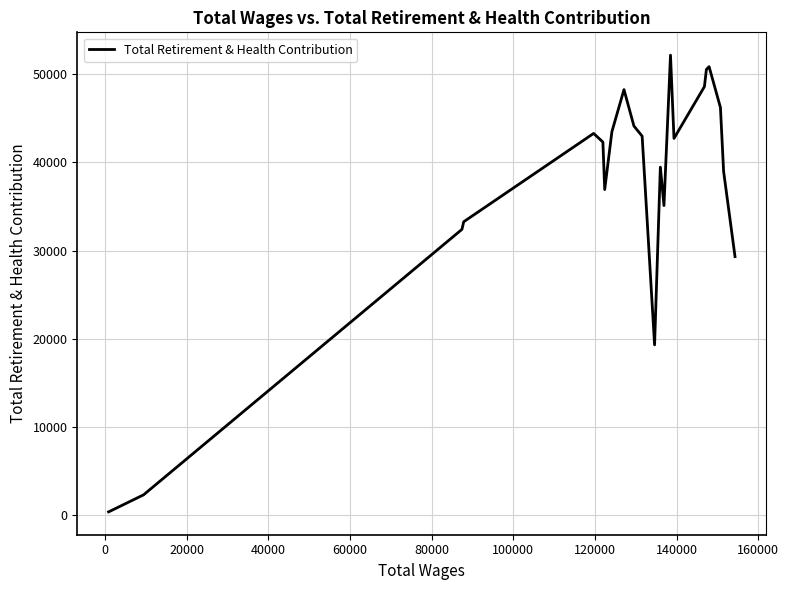

What is the greatest value displayed?

52168